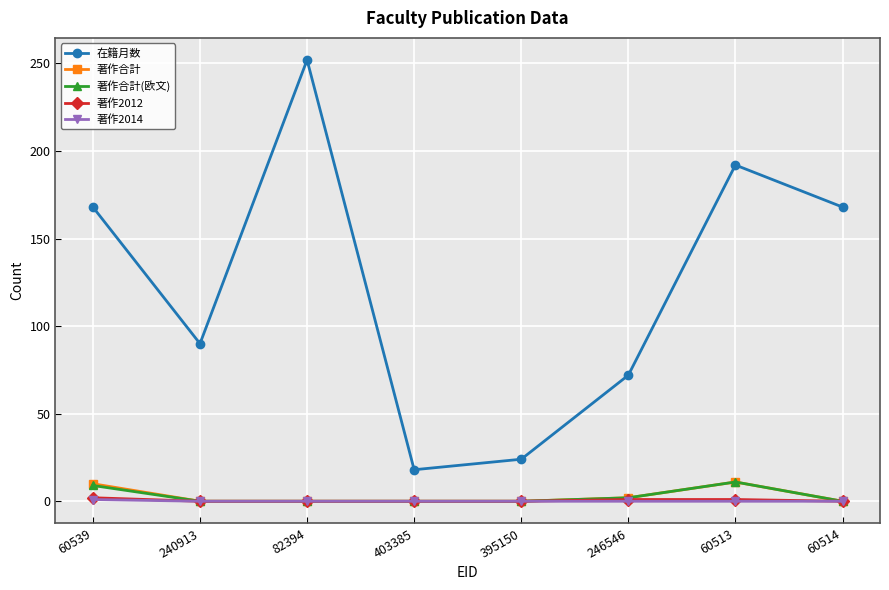

At which category is the sum across all series the highest?

82394